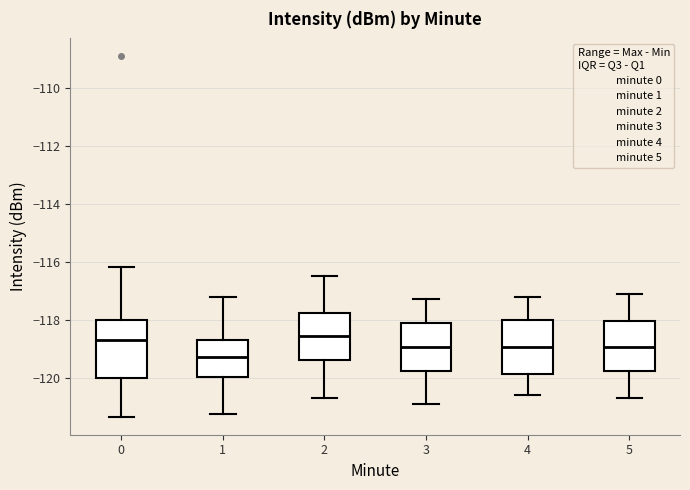

Where is the lower edge of the box at x = 0 on the y-axis? The values are not printed on the chart, so give them approximately, as read against the axis.

-120.0